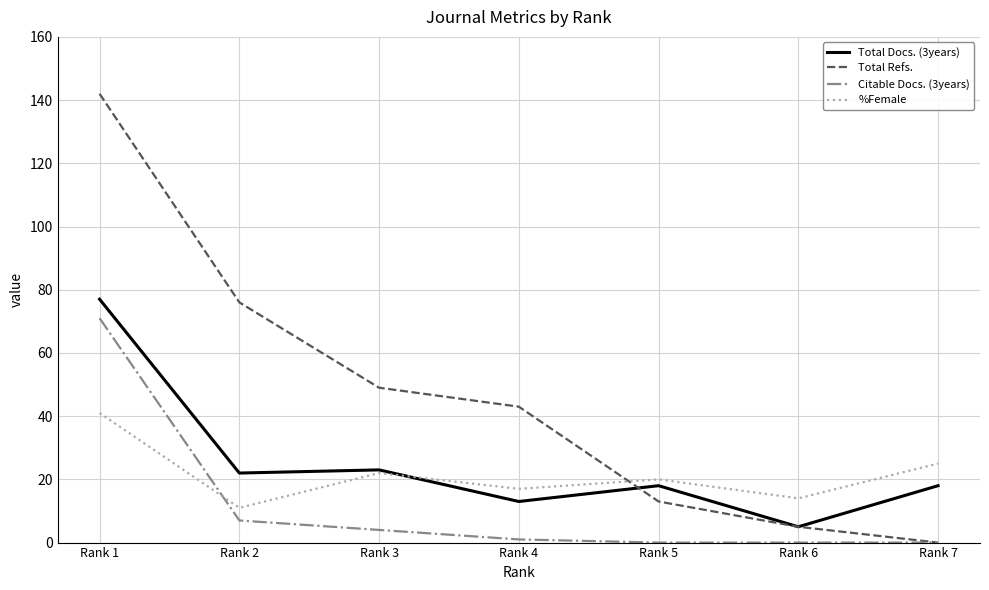

What are all the series names shown in the legend?

Total Docs. (3years), Total Refs., Citable Docs. (3years), %Female